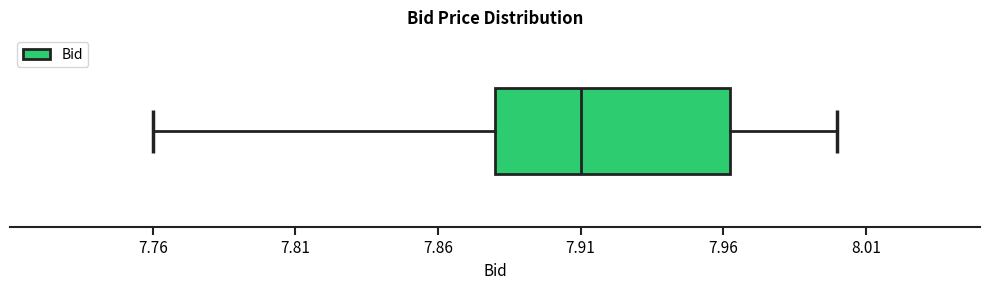

Where is the right edge of the box on the x-axis? The values are not printed on the chart, so give them approximately, as read against the axis.

7.965